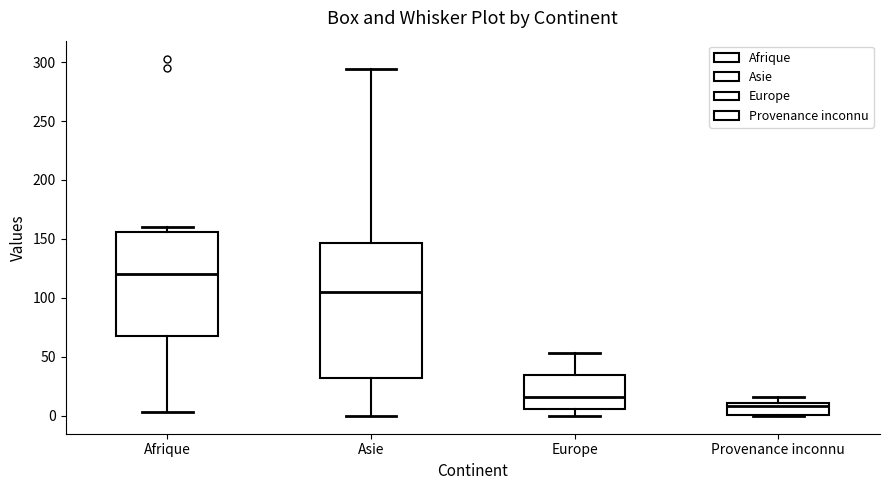

Where is the lower edge of the box for Europe on the y-axis? The values are not printed on the chart, so give them approximately, as read against the axis.

5